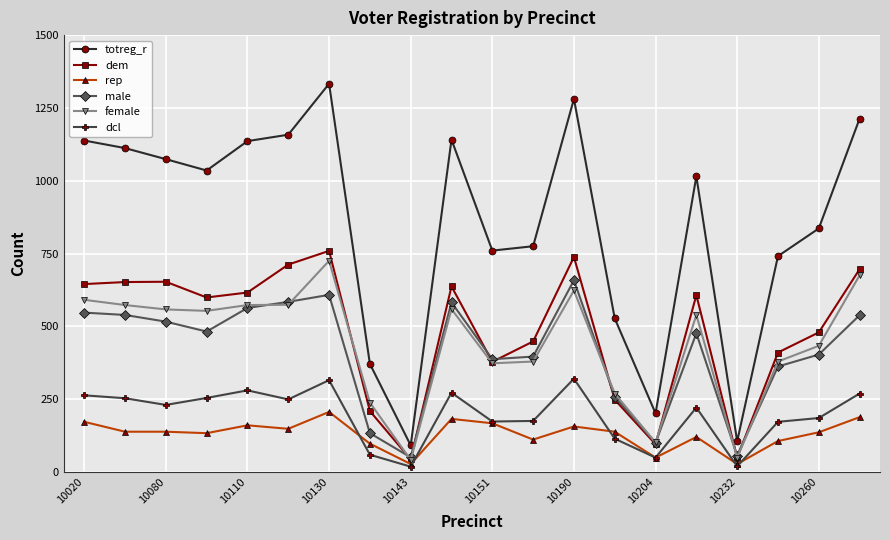

True or false: female has more than 2 points higher than both neighbors.

True